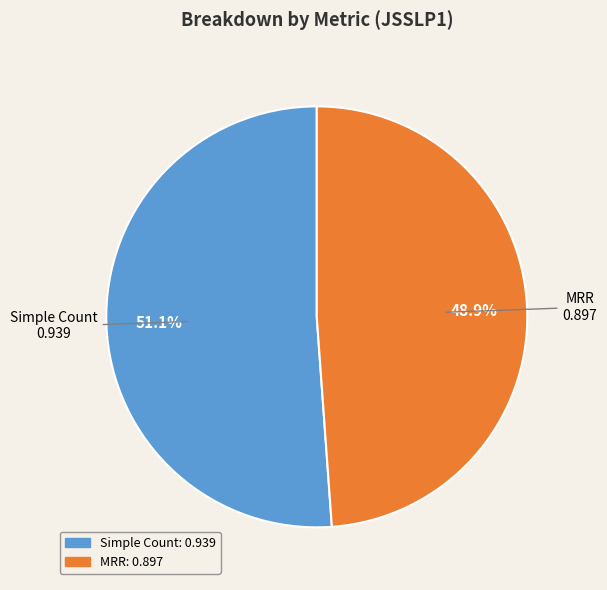

What is the smallest slice in the pie chart?

MRR